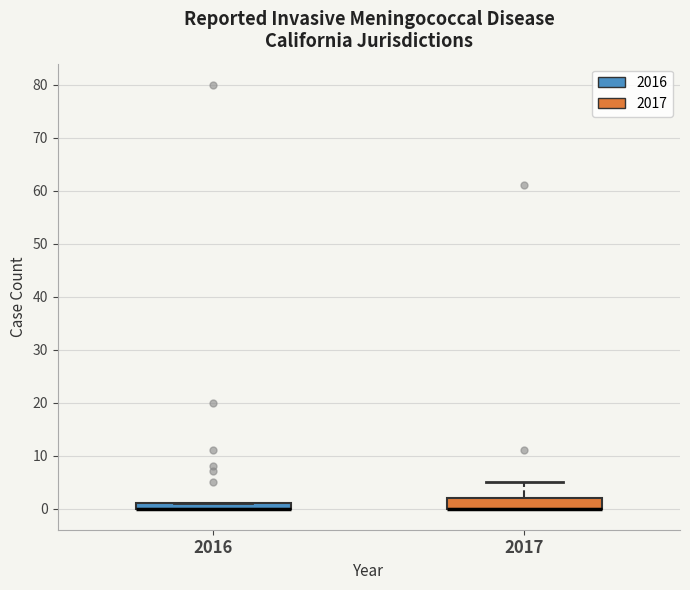

Which box is the tallest, from its lower edge to its upper edge?

2017